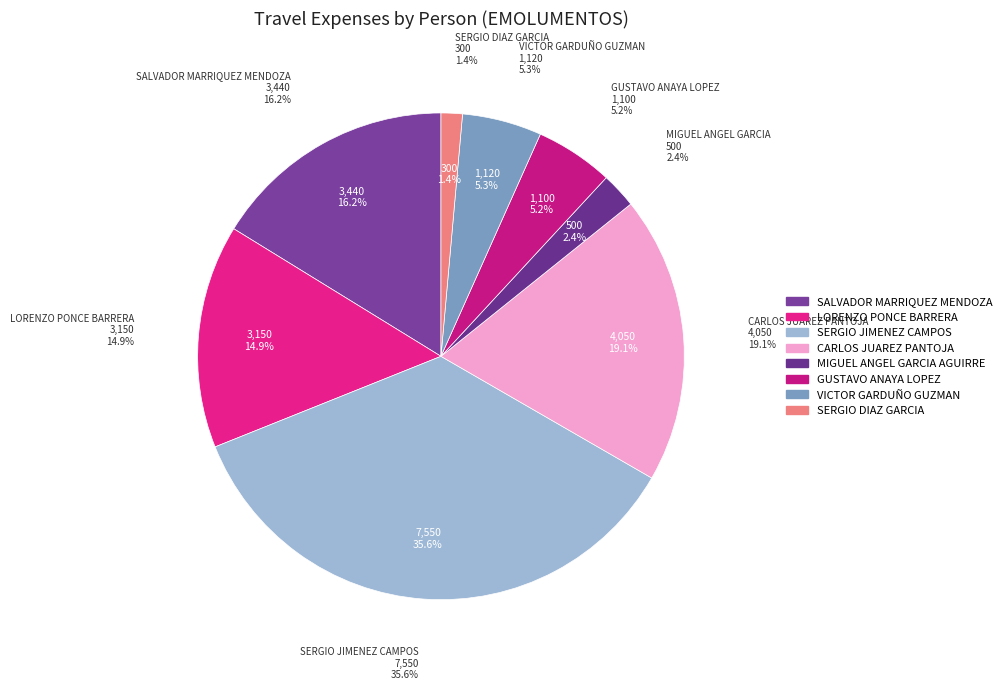

Which slice is the largest?

SERGIO JIMENEZ CAMPOS